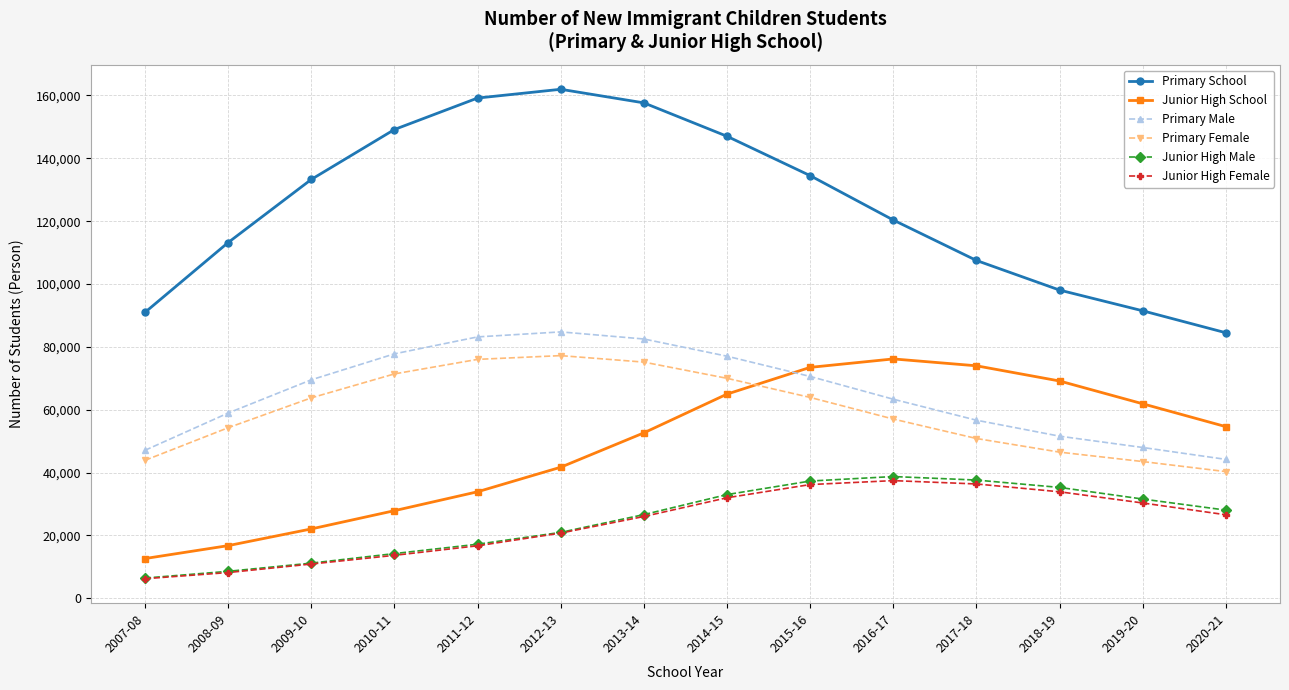

At which category does the chart reach its peak across all series?

2012-13